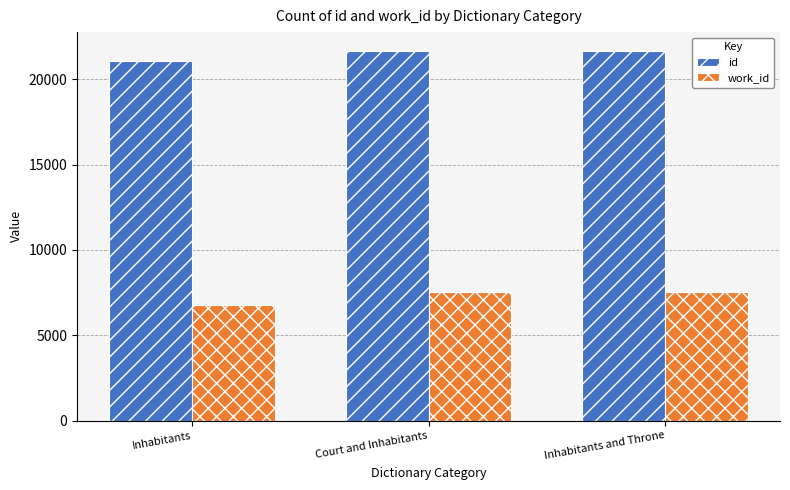

Rank the series by their maximum value, from highest to lowest.

id, work_id